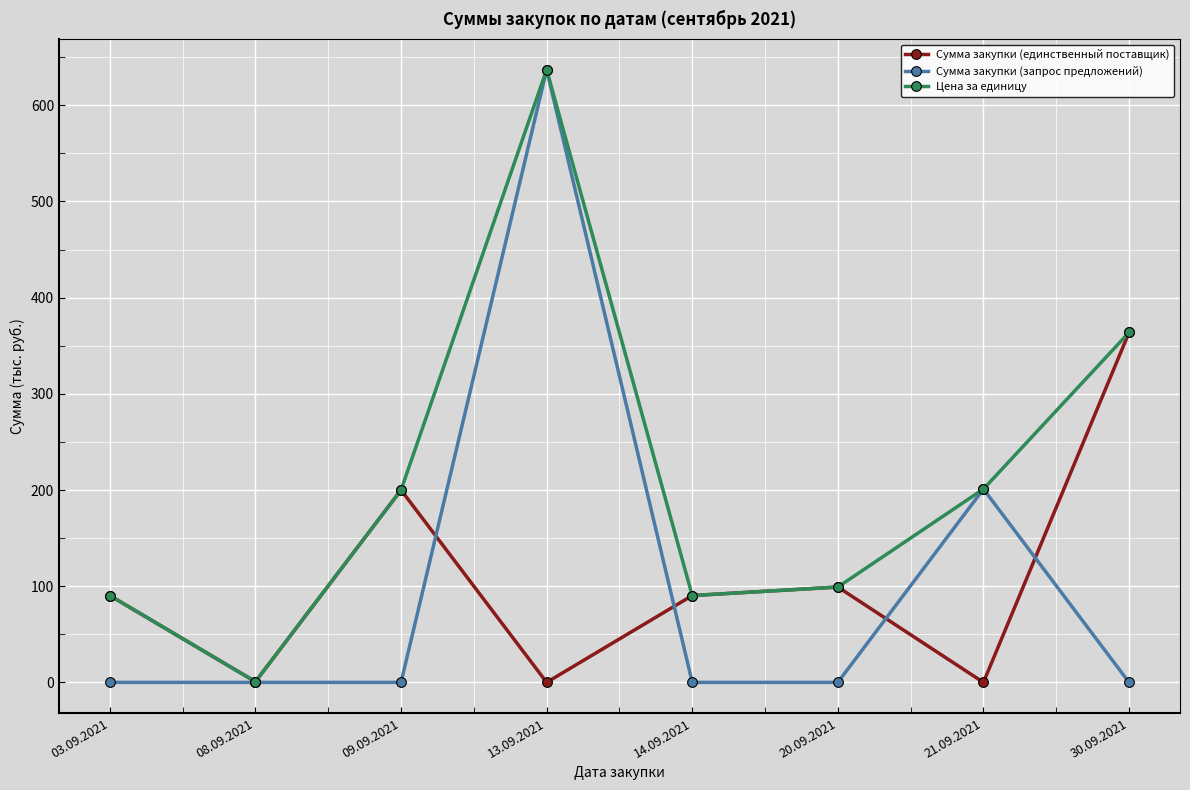

At which label does Цена за единицу reach its minimum?

08.09.2021